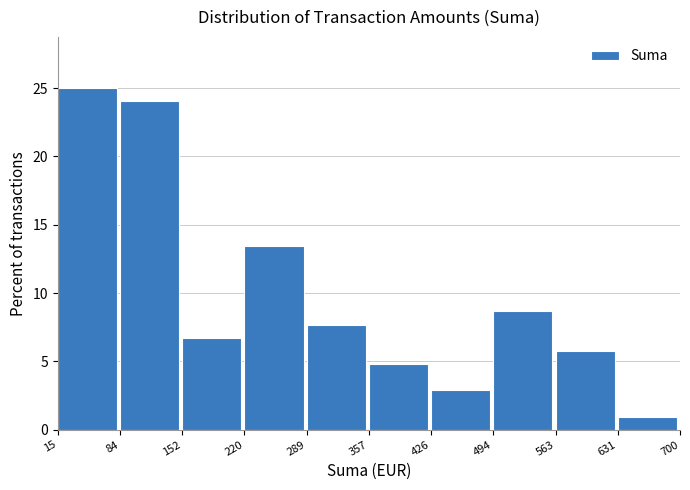

Reading left to right, list every bar in this chart as the range it spans on the x-axis followed by its height. The values are not printed on the chart, so give them approximately, as read against the axis.

15 to 84: 25.0
84 to 152: 24.0
152 to 220: 6.5
220 to 289: 13.5
289 to 357: 7.5
357 to 426: 5.0
426 to 494: 3.0
494 to 563: 8.5
563 to 631: 6.0
631 to 700: 1.0